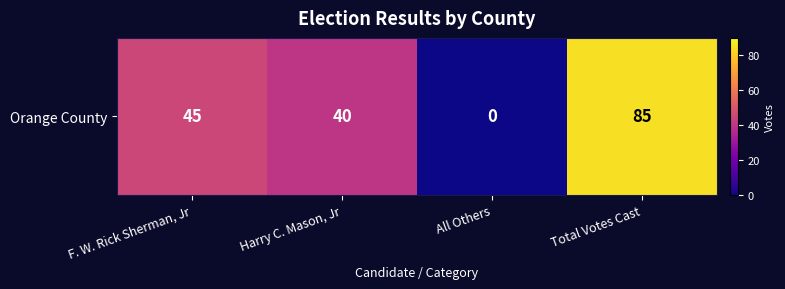

Rank the categories by value from lowest to highest.

All Others, Harry C. Mason, Jr, F. W. Rick Sherman, Jr, Total Votes Cast